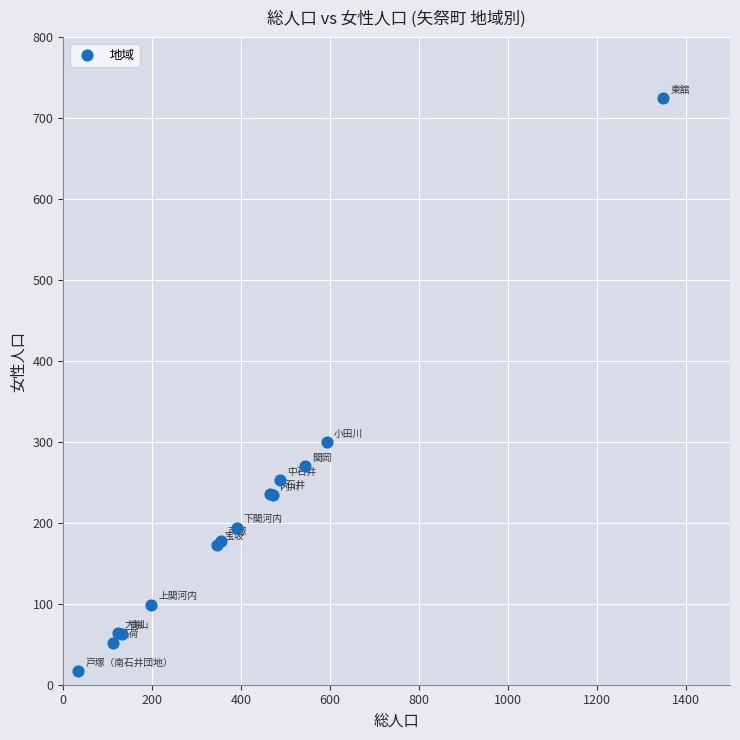

What Y value in the scatter plot is closest to 371?

300